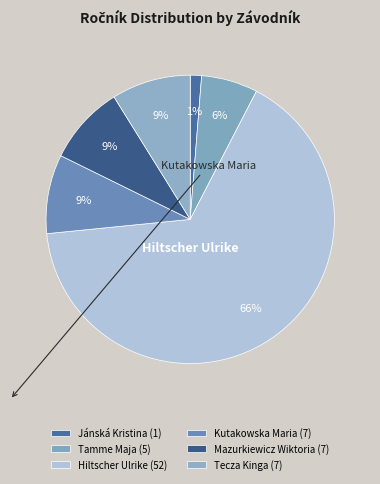

Approximately how many times larger is the value at Kutakowska Maria compared to Mazurkiewicz Wiktoria?

1.0